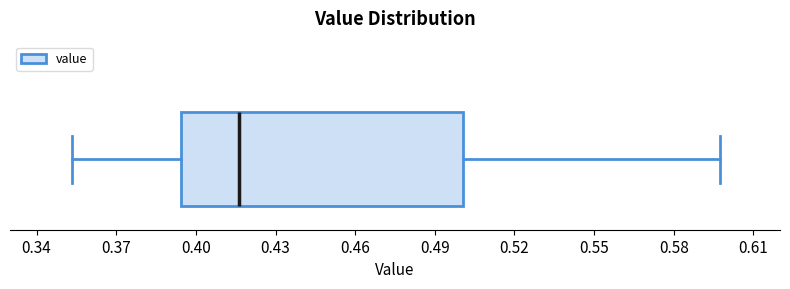

Read this box plot against the x-axis: the position of the median line, the range covered by the box, and the ends of both whiskers. The values are not printed on the chart, so give them approximately, as read against the axis.

median 0.415, box 0.395 to 0.500, whiskers 0.355 to 0.595